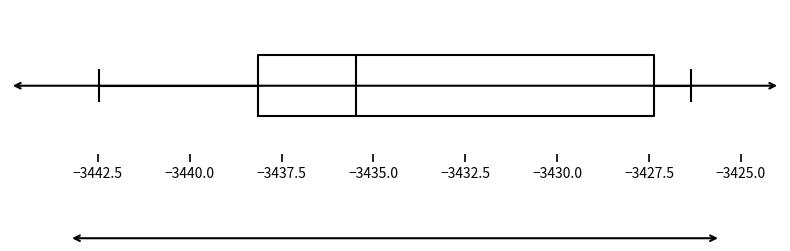

Transcribe this box plot: give where the median line is, the range the box spans, and where the two whiskers end, as read against the x-axis. The values are not printed on the chart, so give them approximately, as read against the axis.

median -3435.5, box -3438.0 to -3427.5, whiskers -3442.5 to -3426.5